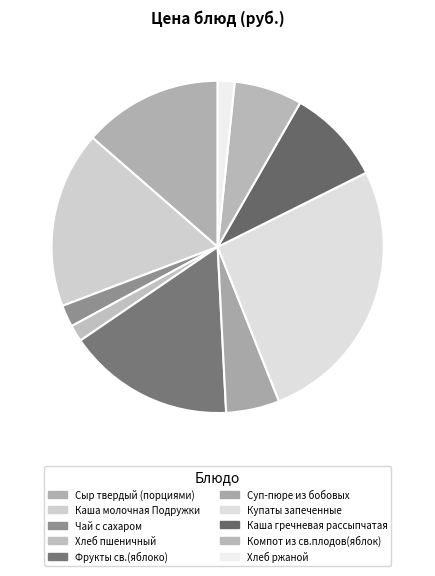

How many slices are in this pie chart?

10